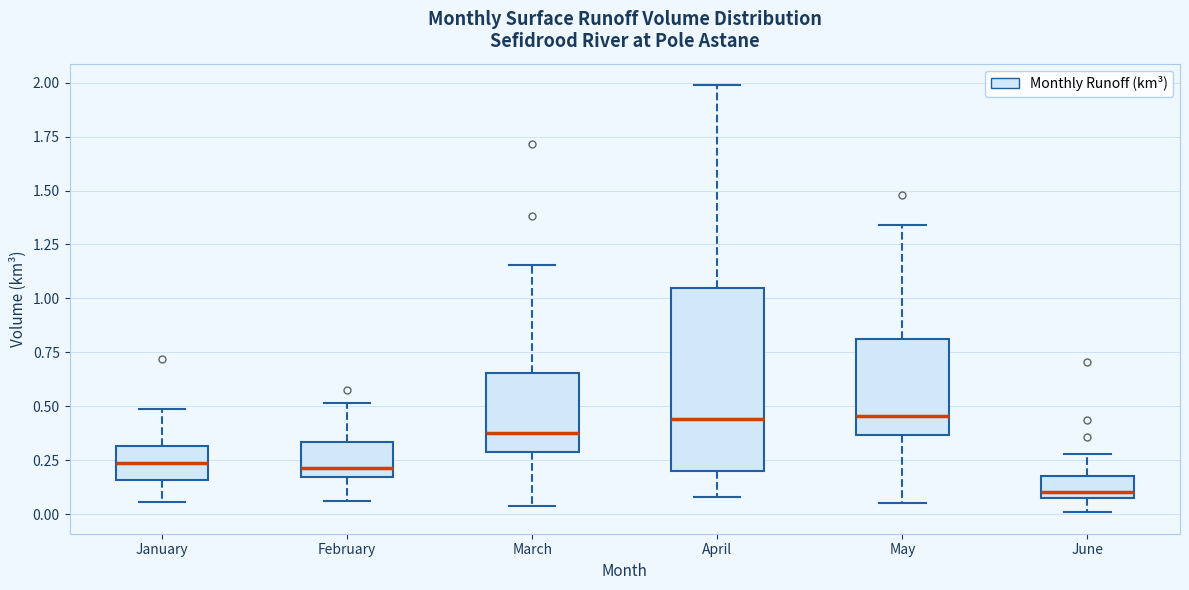

Which box is the tallest, from its lower edge to its upper edge?

April